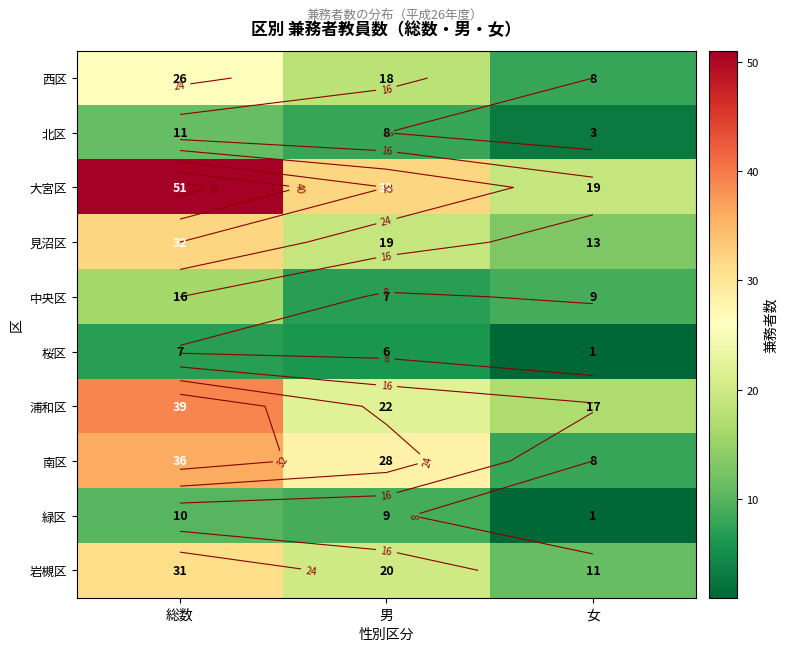

Between 男 and 女, which is larger?

男